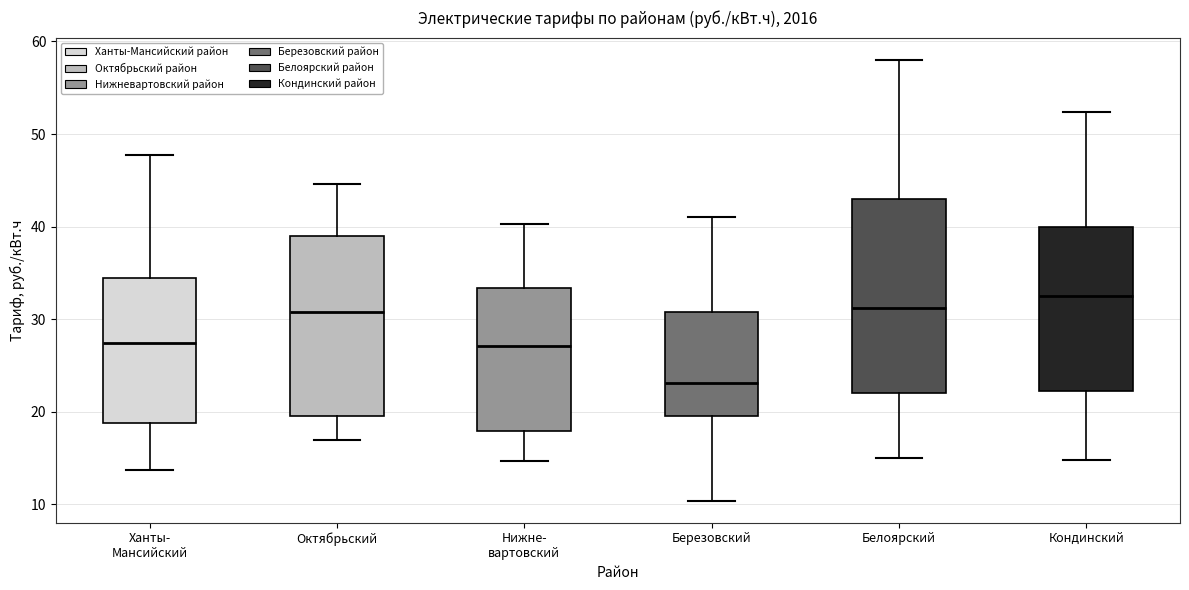

Which box is the tallest, from its lower edge to its upper edge?

Белоярский